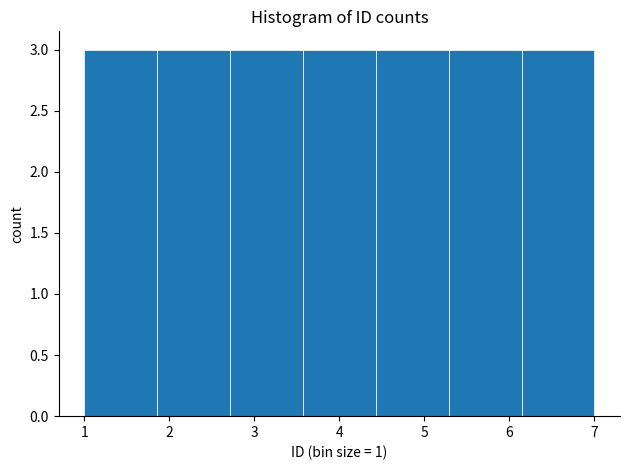

Reading left to right, list every bar in this chart as the range it spans on the x-axis followed by its height. Neither the bar edges nor the heights are printed on the chart, so give them approximately, as read against the axes.

1.0 to 1.9: 3
1.9 to 2.7: 3
2.7 to 3.6: 3
3.6 to 4.4: 3
4.4 to 5.3: 3
5.3 to 6.1: 3
6.1 to 7.0: 3